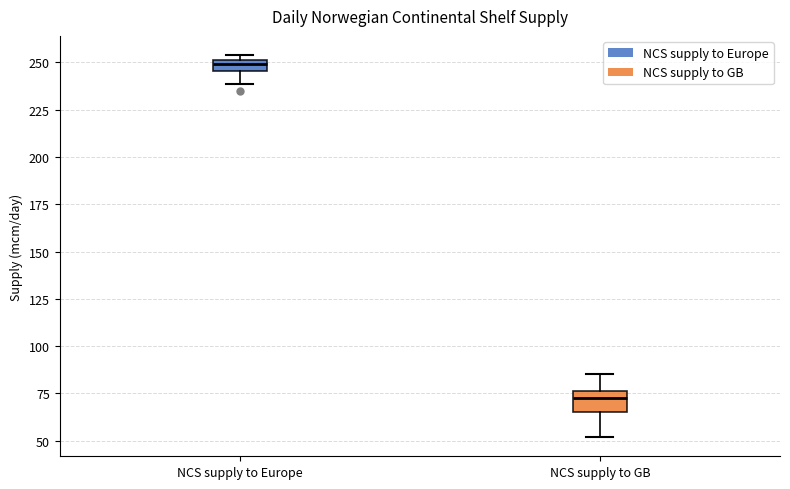

Comparing the boxes themselves (not the whiskers), which one is the tallest?

NCS supply to GB